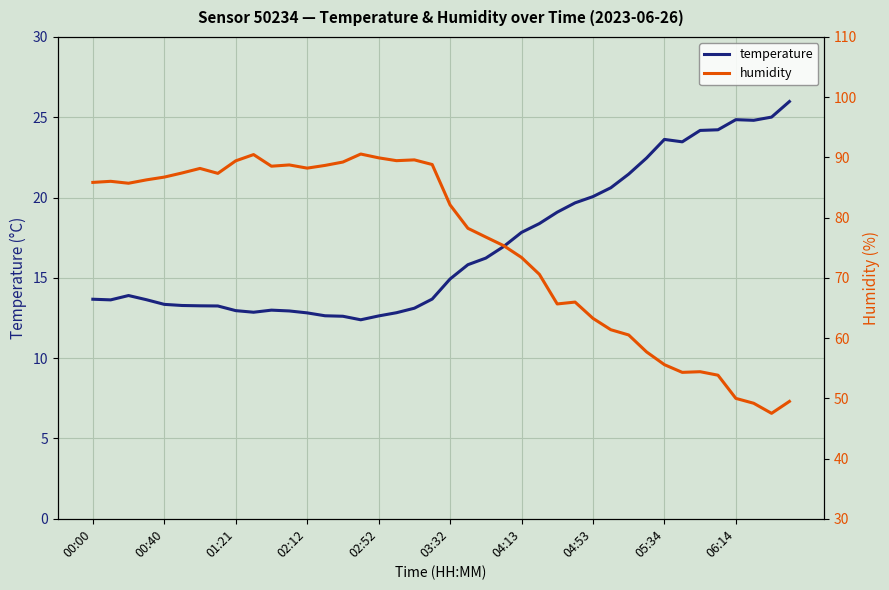

What is the minimum value shown in the chart?

12.4